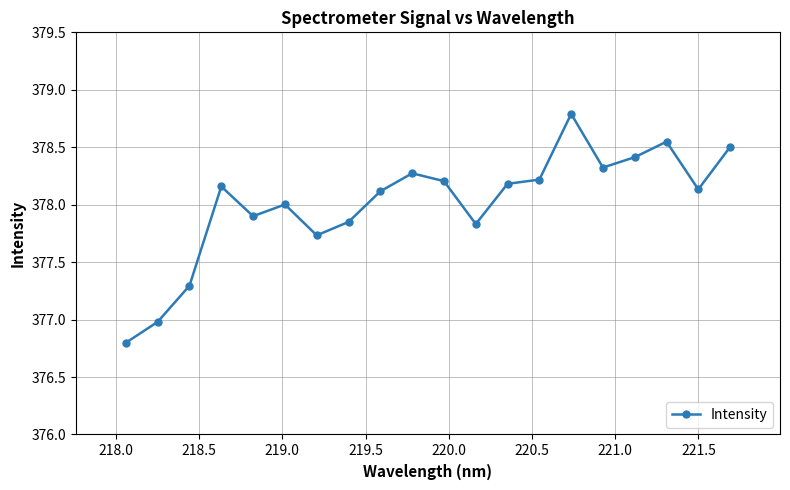

Count the number of categories in the chart.

20